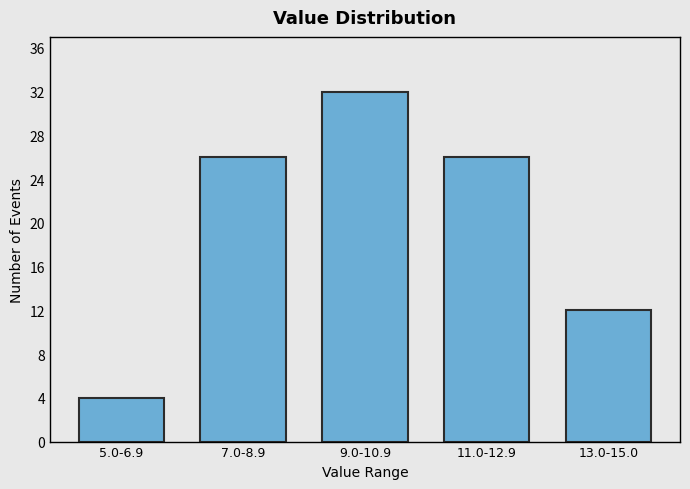

Reading left to right, transcribe all the data shown in this chart.

4	26	32	26	12